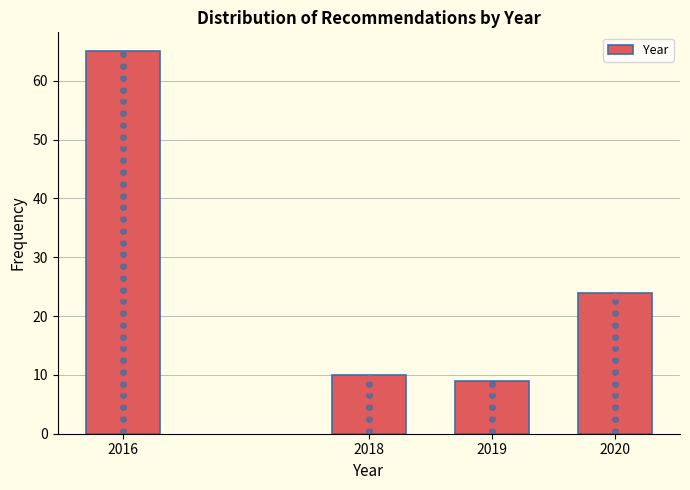

Reading left to right, list all the values displayed in this chart.

2016=65	2018=10	2019=9	2020=24